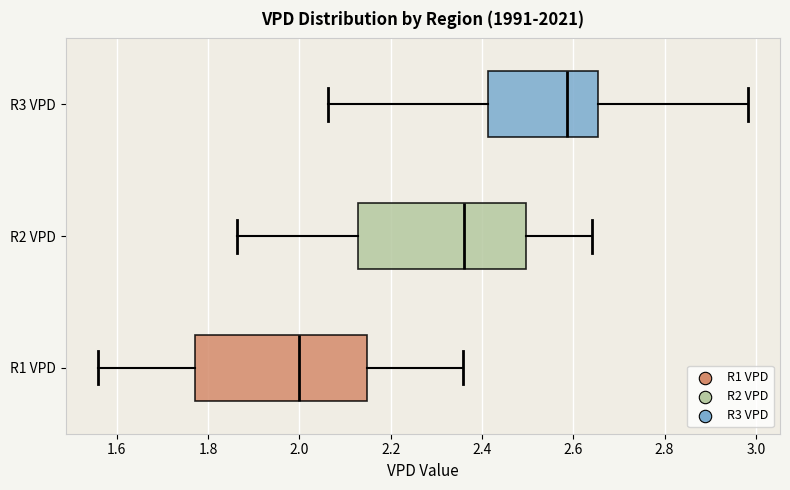

Which box's median line is the furthest to the right?

R3 VPD